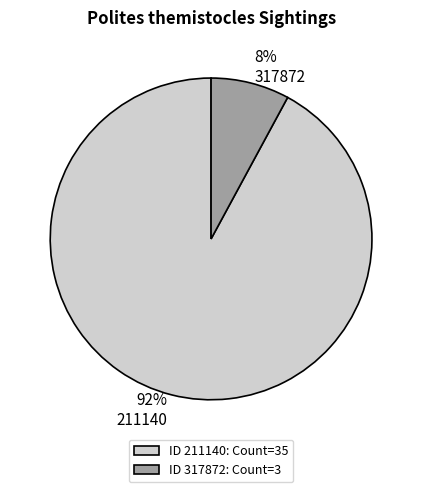

To the nearest percent, what portion does 317872 represent?

8%